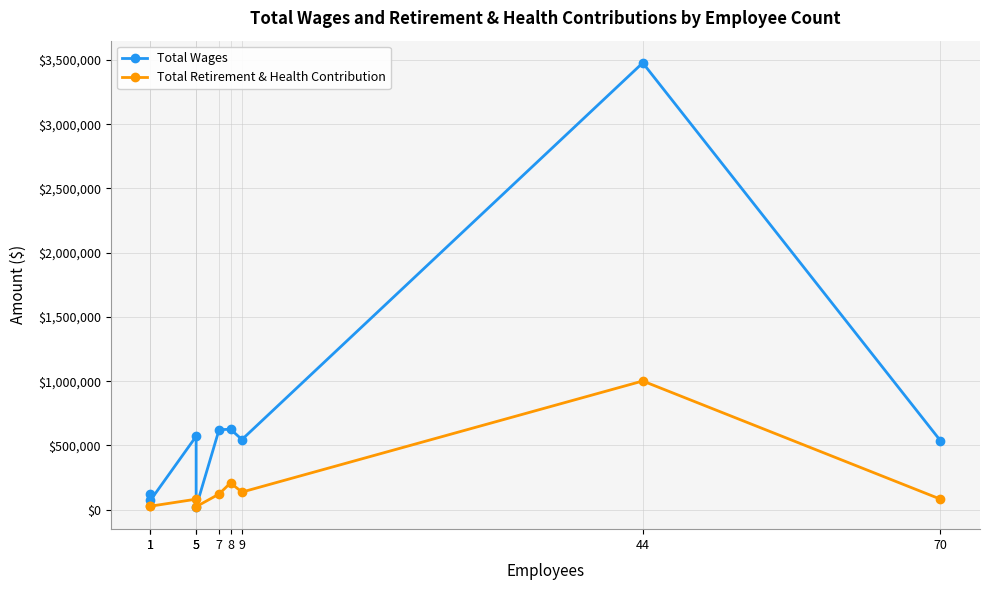

What is the sum of all Total Retirement & Health Contribution values?

1710947